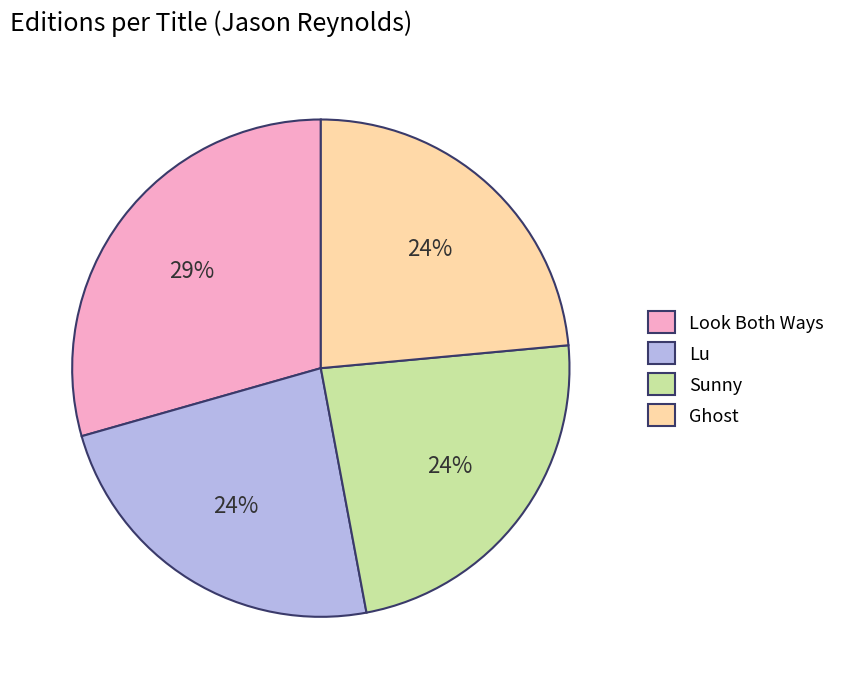

Is the sum of Sunny and Ghost greater than half?

No